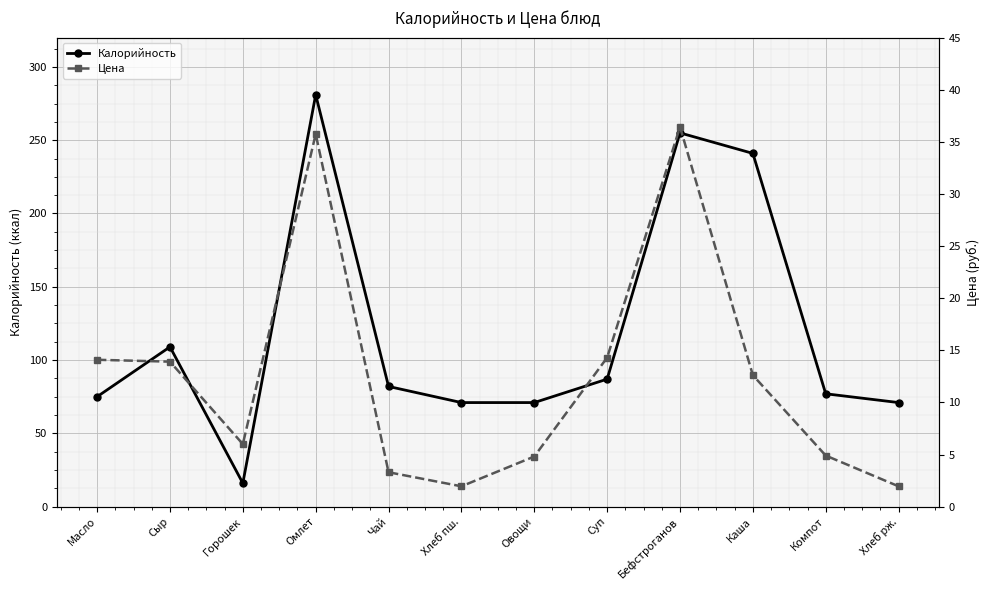

Rank the categories by Цена value from highest to lowest.

Бефстроганов, Омлет, Суп, Масло, Сыр, Каша, Горошек, Компот, Овощи, Чай, Хлеб пш., Хлеб рж.